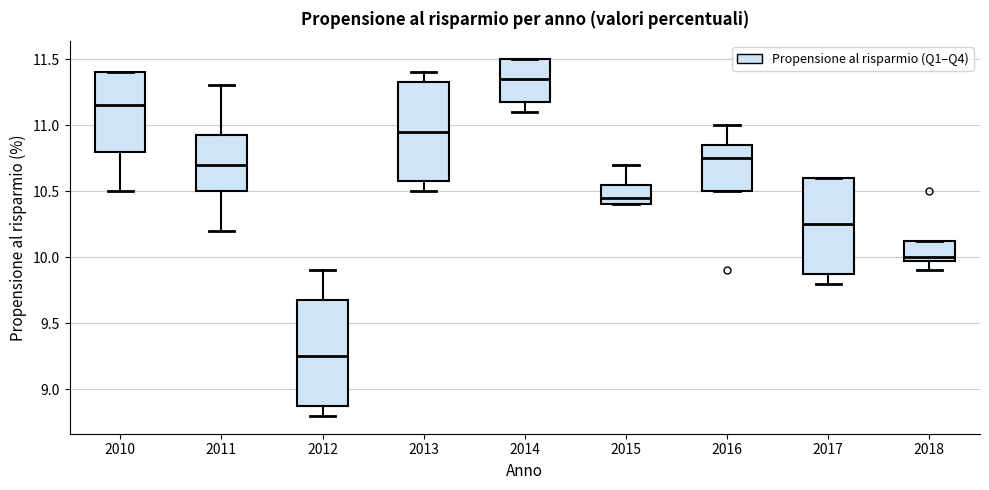

Reading left to right, read every box against the y-axis: the position of its median line, the range the box covers, and the ends of its whiskers. The values are not printed on the chart, so give them approximately, as read against the axis.

2010: median 11.15, box 10.80 to 11.40, whiskers 10.50 to 11.40
2011: median 10.70, box 10.50 to 10.95, whiskers 10.20 to 11.30
2012: median 9.25, box 8.90 to 9.70, whiskers 8.80 to 9.90
2013: median 10.95, box 10.60 to 11.35, whiskers 10.50 to 11.40
2014: median 11.35, box 11.20 to 11.50, whiskers 11.10 to 11.50
2015: median 10.45, box 10.40 to 10.55, whiskers 10.40 to 10.70
2016: median 10.75, box 10.50 to 10.85, whiskers 10.50 to 11.00
2017: median 10.25, box 9.90 to 10.60, whiskers 9.80 to 10.60
2018: median 10.00 (just above the box's lower edge), box 10.00 to 10.15, whiskers 9.90 to 10.15